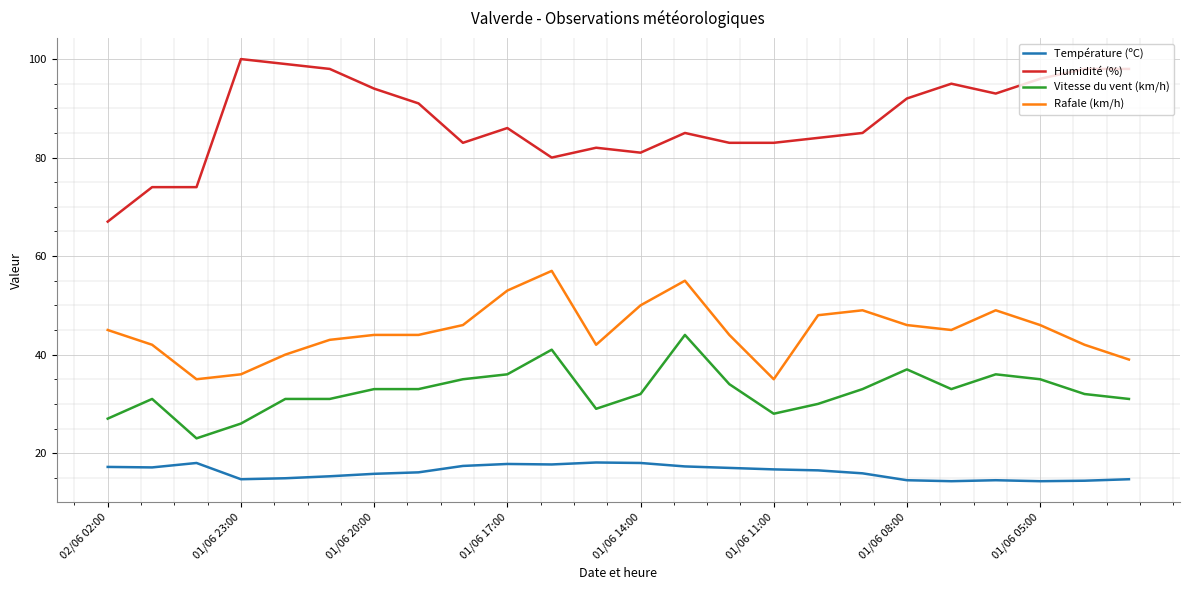

Which series has the widest spread of values?

Humidité (%)